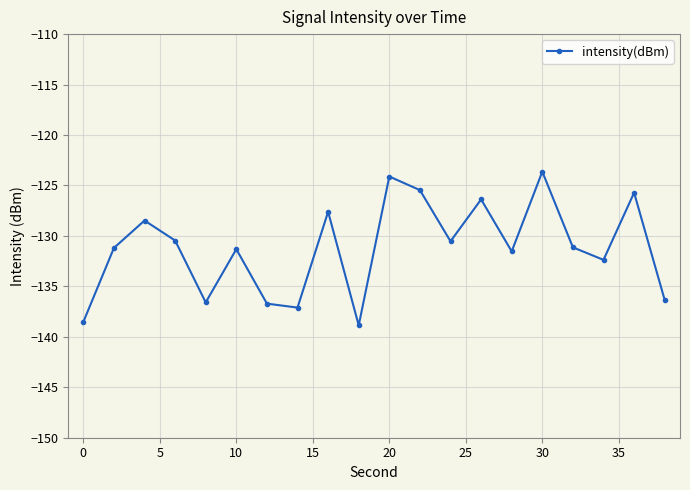

What is the greatest value displayed?

-123.6